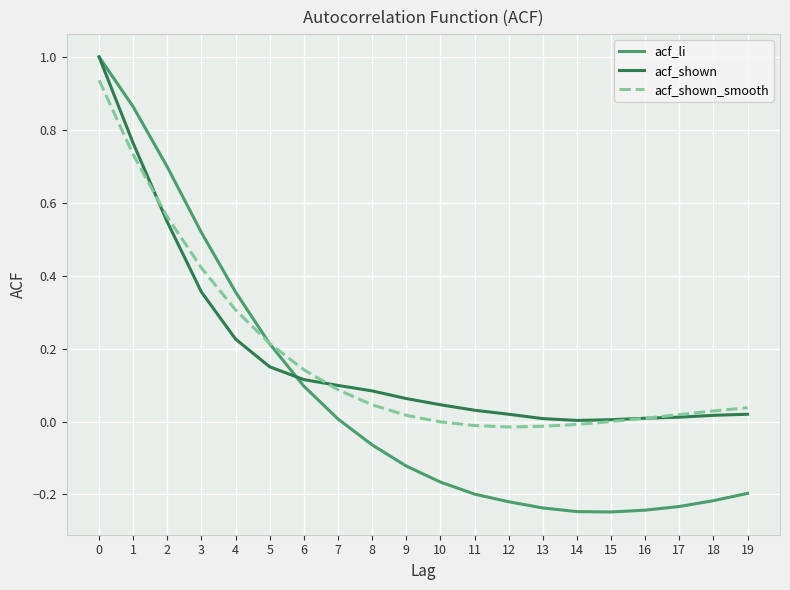

The value of acf_shown at 1 is 0.3. True or false?

False